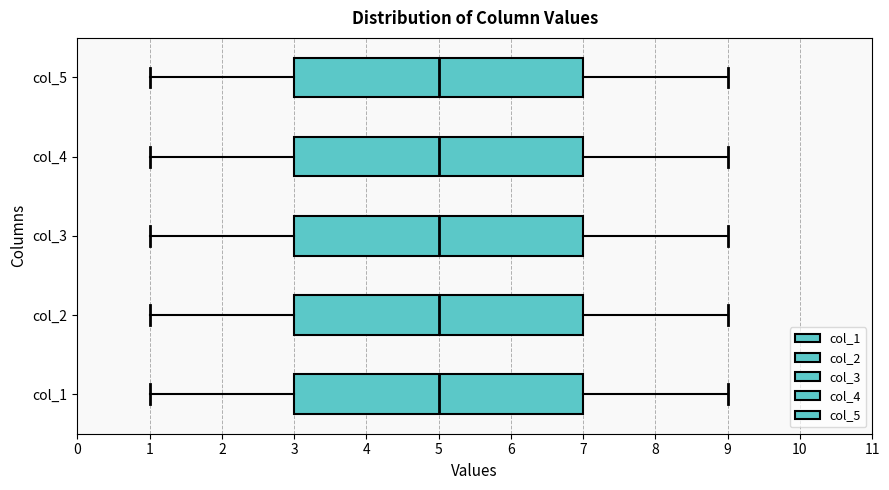

Reading bottom to top, transcribe this box plot: for each box, give where its median line is, the range the box spans, and where its two whiskers end, as read against the x-axis. The values are not printed on the chart, so give them approximately, as read against the axis.

col_1: median 5, box 3 to 7, whiskers 1 to 9
col_2: median 5, box 3 to 7, whiskers 1 to 9
col_3: median 5, box 3 to 7, whiskers 1 to 9
col_4: median 5, box 3 to 7, whiskers 1 to 9
col_5: median 5, box 3 to 7, whiskers 1 to 9